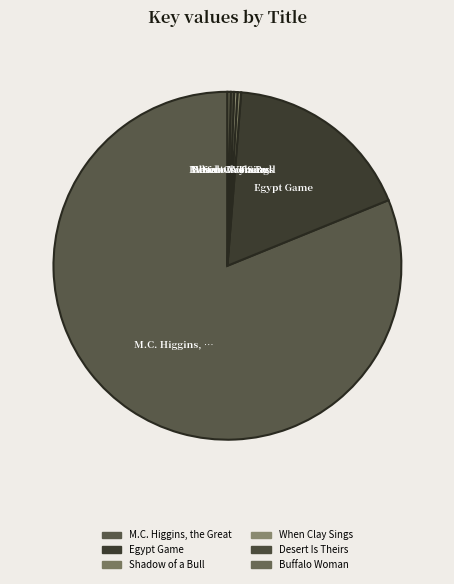

True or false: Egypt Game accounts for 10% of the total.

False